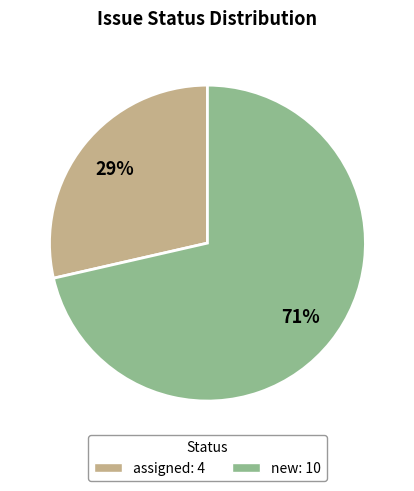

The new slice represents 76% of the pie. True or false?

False